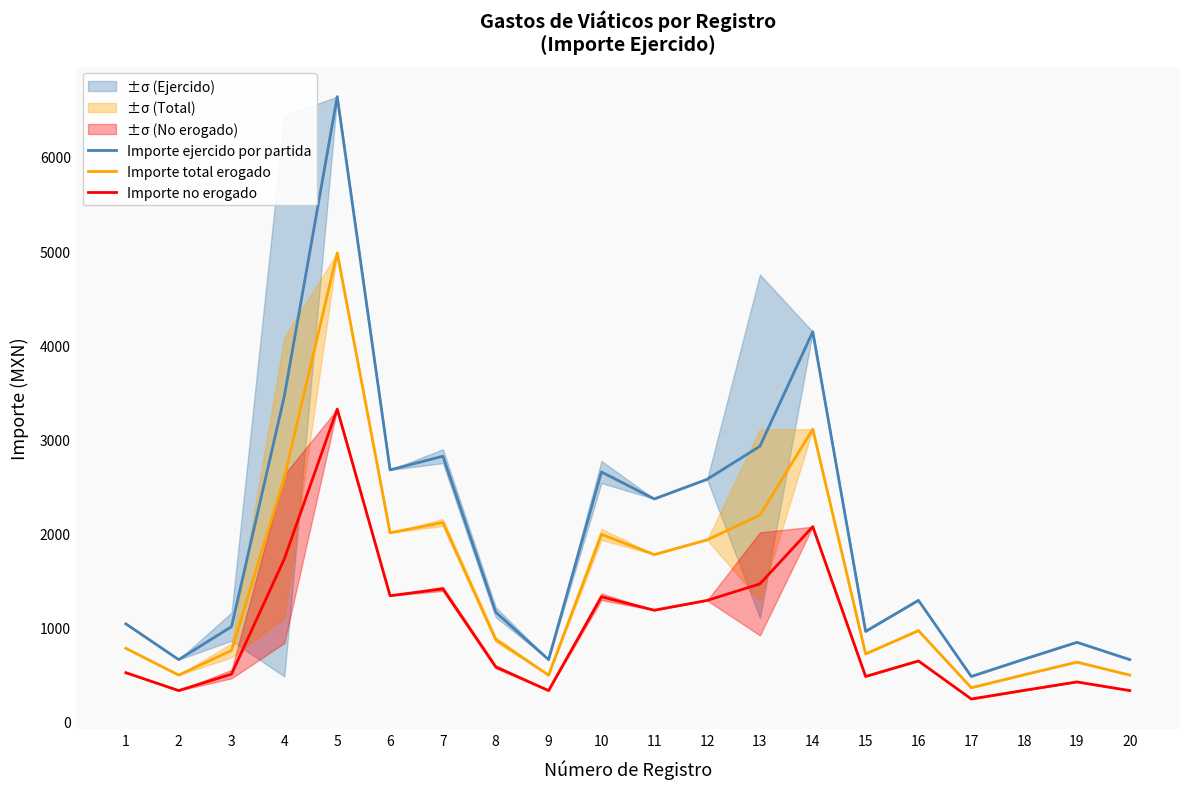

What is the highest value of the Importe ejercido por partida series?

6640.7